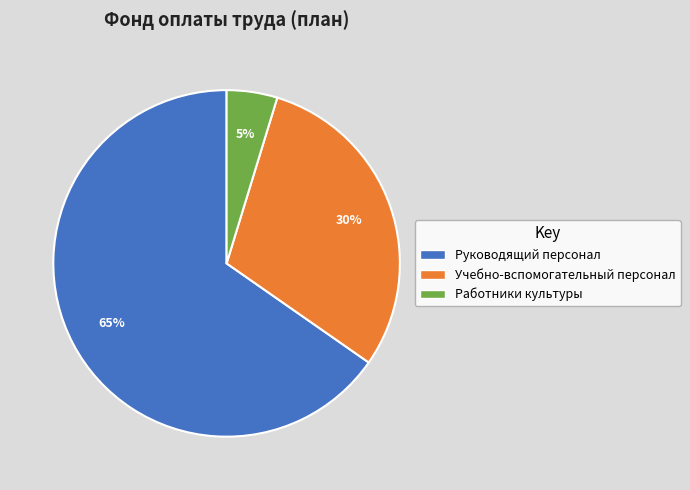

Count the number of slices in the pie.

3